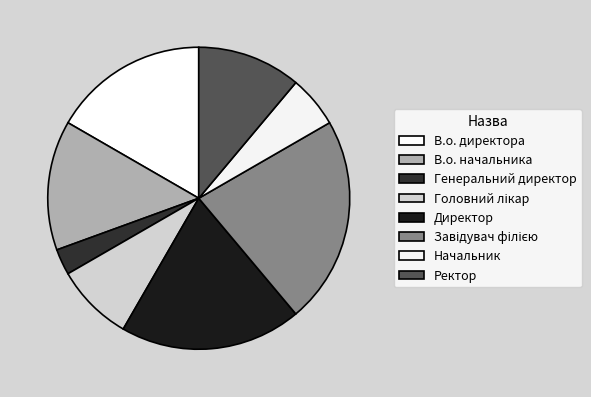

Is the sum of Генеральний директор and Головний лікар greater than half?

No